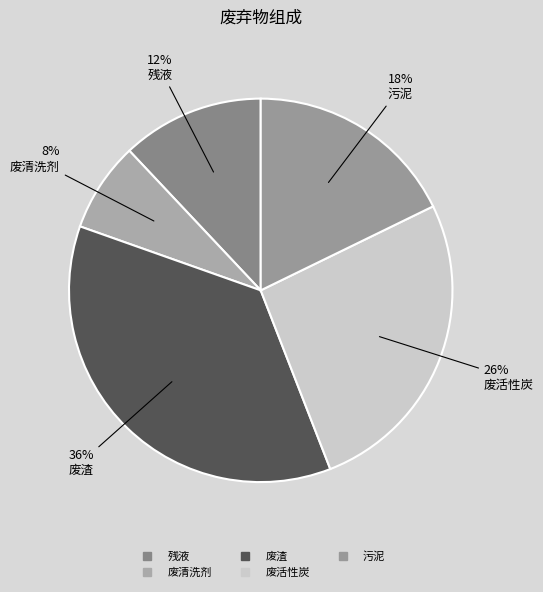

To the nearest percent, what portion does 污泥 represent?

18%